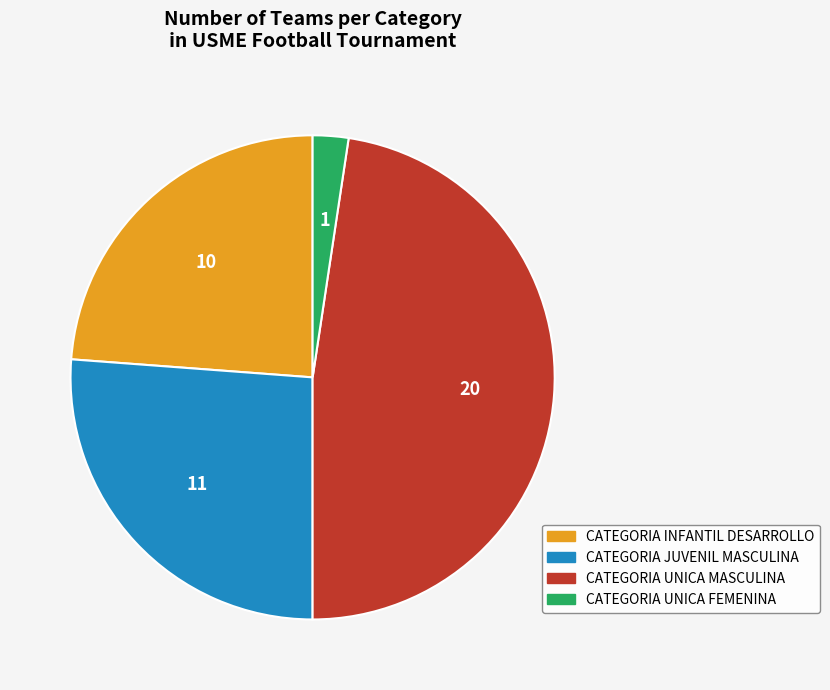

How many slices are in this pie chart?

4